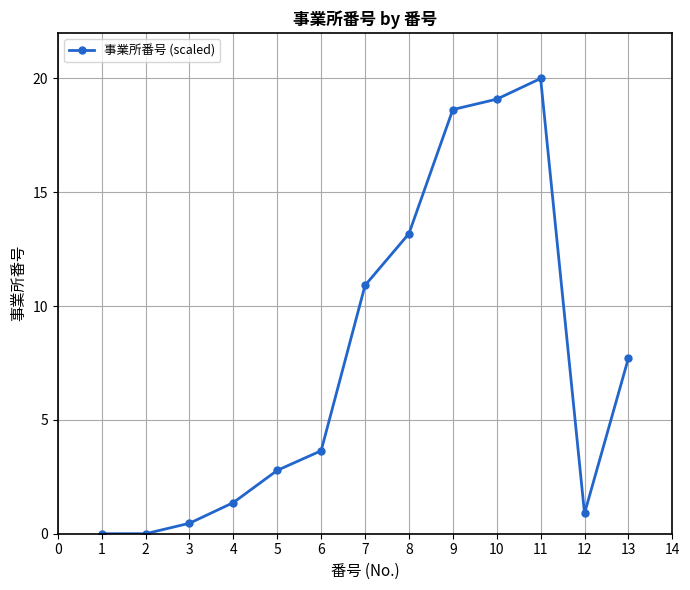

What is the change in value from 6 to 11?

+16.4